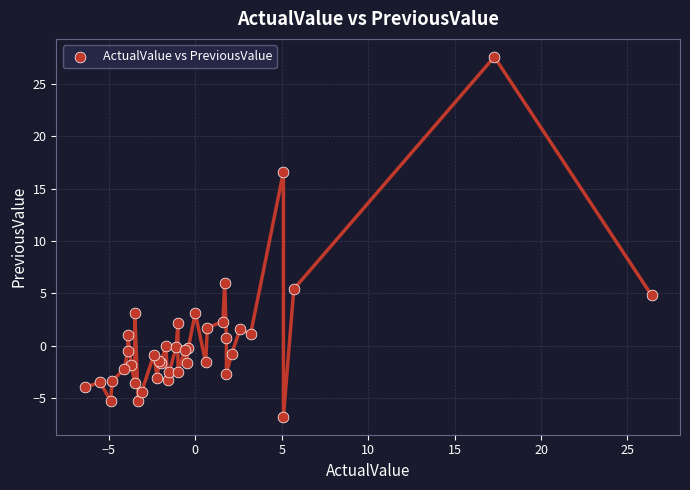

What Y value in the scatter plot is closest to 10?

6.0